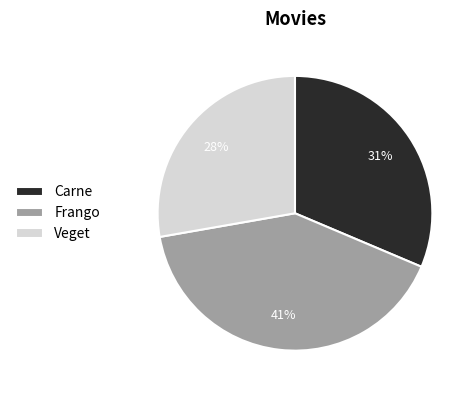

Rank the categories by value from lowest to highest.

Veget, Carne, Frango